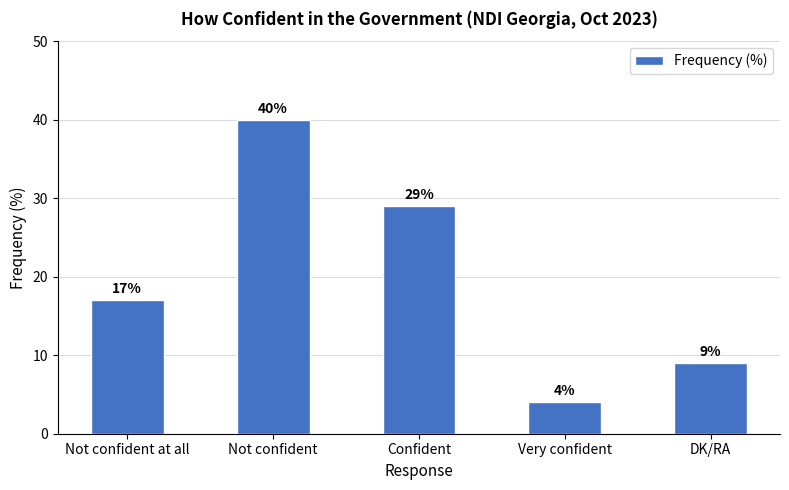

What is the ratio of the value at Not confident at all to the value at DK/RA?

1.9